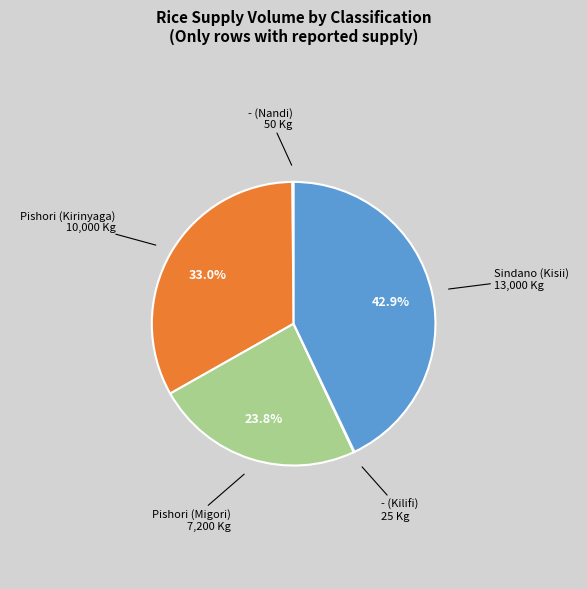

Is there any slice that represents more than half of the pie?

No